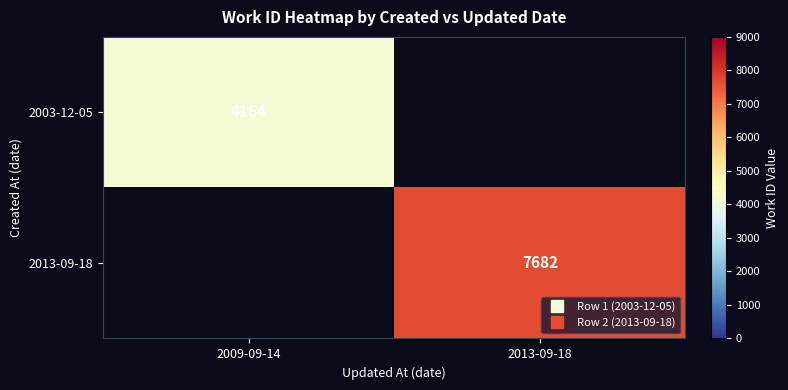

At which label does 2013-09-18 reach its minimum?

2009-09-14